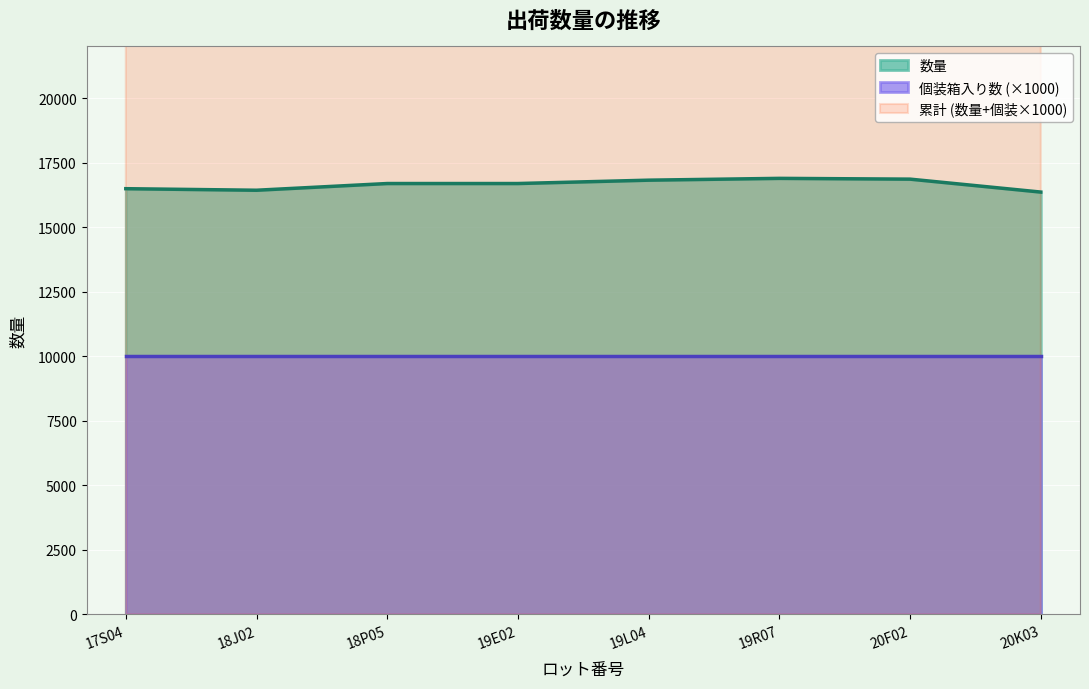

What is the highest value of the 数量 series?

16890